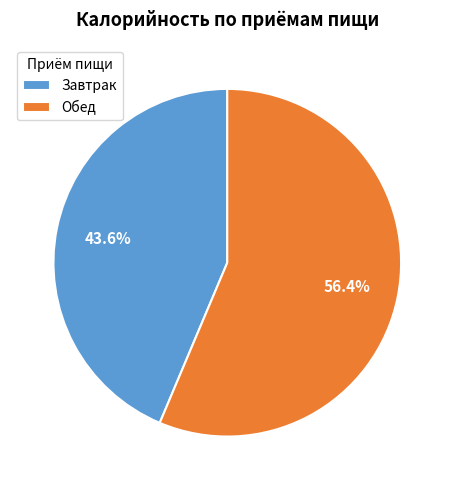

What percentage is the Обед slice, to the nearest percent?

56%